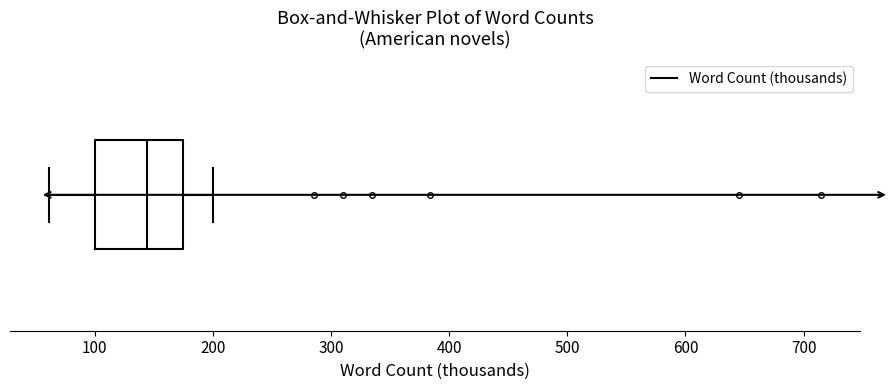

Where does the right whisker of the box end on the x-axis? The values are not printed on the chart, so give them approximately, as read against the axis.

200